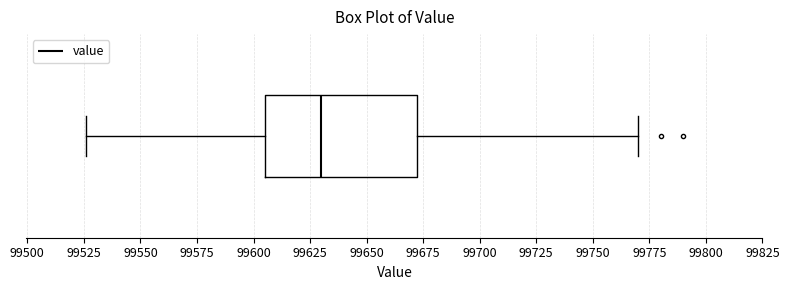

Transcribe this box plot: give where the median line is, the range the box spans, and where the two whiskers end, as read against the x-axis. The values are not printed on the chart, so give them approximately, as read against the axis.

median 99630, box 99605 to 99670, whiskers 99525 to 99770